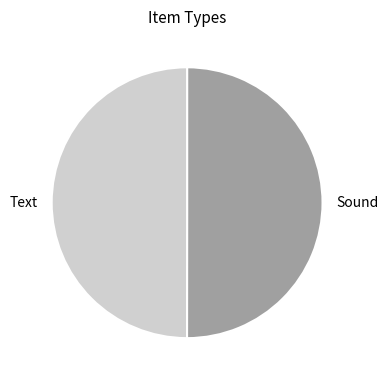

Do Text and Sound together represent more than half of the pie?

Yes